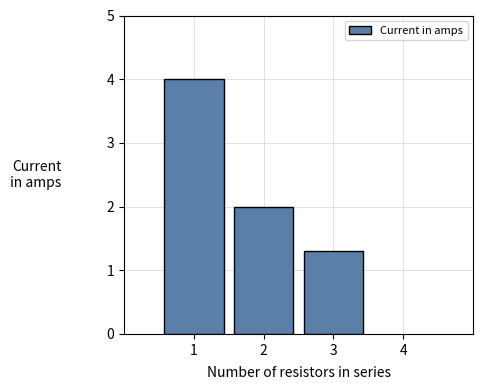

Reading left to right, what are all the values shown in this chart?

4.0	2.0	1.3